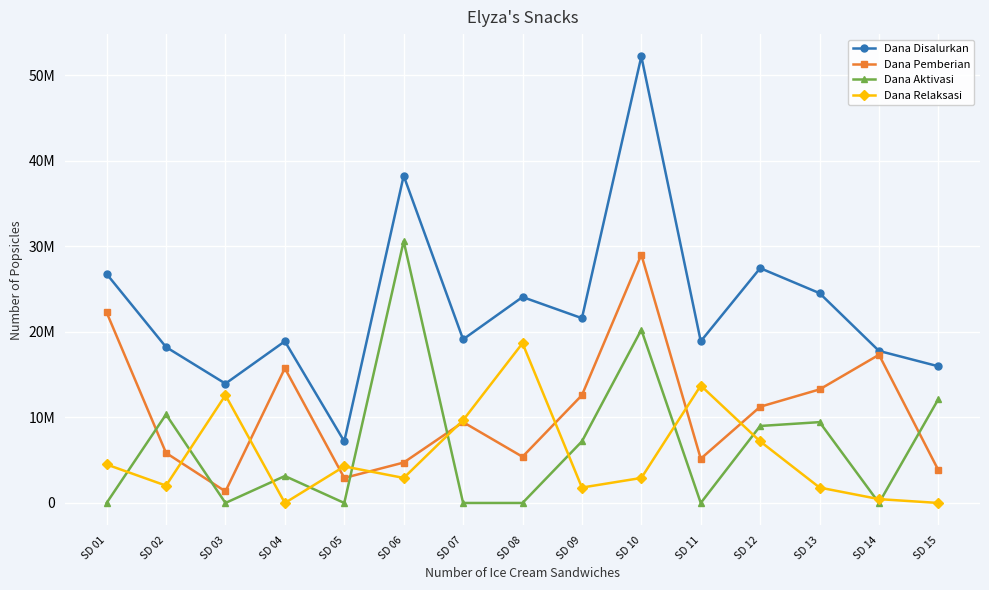

Reading left to right, what are all the values shown in this chart?

Dana Disalurkan: SD 01=26775000	SD 02=18225000	SD 03=13950000	SD 04=18900000	SD 05=7200000	SD 06=38250000	SD 07=19125000	SD 08=24075000	SD 09=21600000	SD 10=52200000	SD 11=18900000	SD 12=27450000	SD 13=24525000	SD 14=17775000	SD 15=15975000
Dana Pemberian: SD 01=22275000	SD 02=5850000	SD 03=1350000	SD 04=15750000	SD 05=2925000	SD 06=4725000	SD 07=9450000	SD 08=5400000	SD 09=12600000	SD 10=29025000	SD 11=5175000	SD 12=11250000	SD 13=13275000	SD 14=17325000	SD 15=3825000
Dana Aktivasi: SD 01=0	SD 02=10350000	SD 03=0	SD 04=3150000	SD 05=0	SD 06=30600000	SD 07=0	SD 08=0	SD 09=7200000	SD 10=20250000	SD 11=0	SD 12=9000000	SD 13=9450000	SD 14=0	SD 15=12150000
Dana Relaksasi: SD 01=4500000	SD 02=2025000	SD 03=12600000	SD 04=0	SD 05=4275000	SD 06=2925000	SD 07=9675000	SD 08=18675000	SD 09=1800000	SD 10=2925000	SD 11=13725000	SD 12=7200000	SD 13=1800000	SD 14=450000	SD 15=0